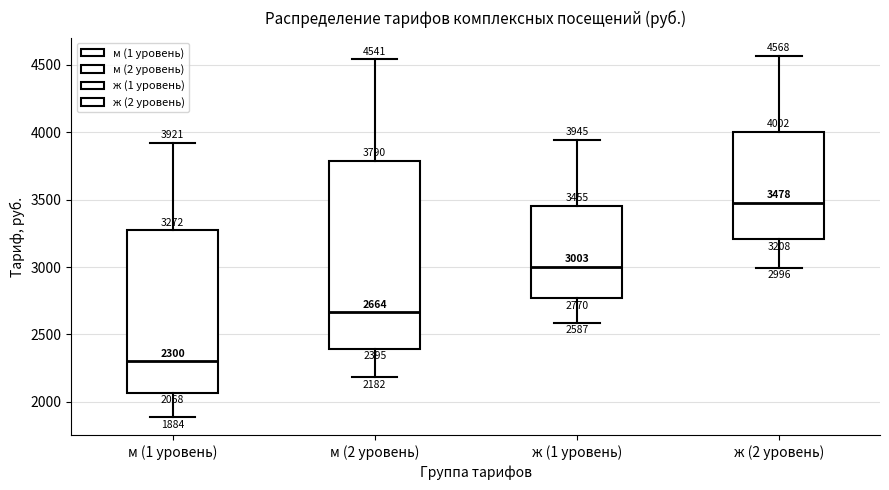

Which box has the lowest median line?

м (1 уровень)